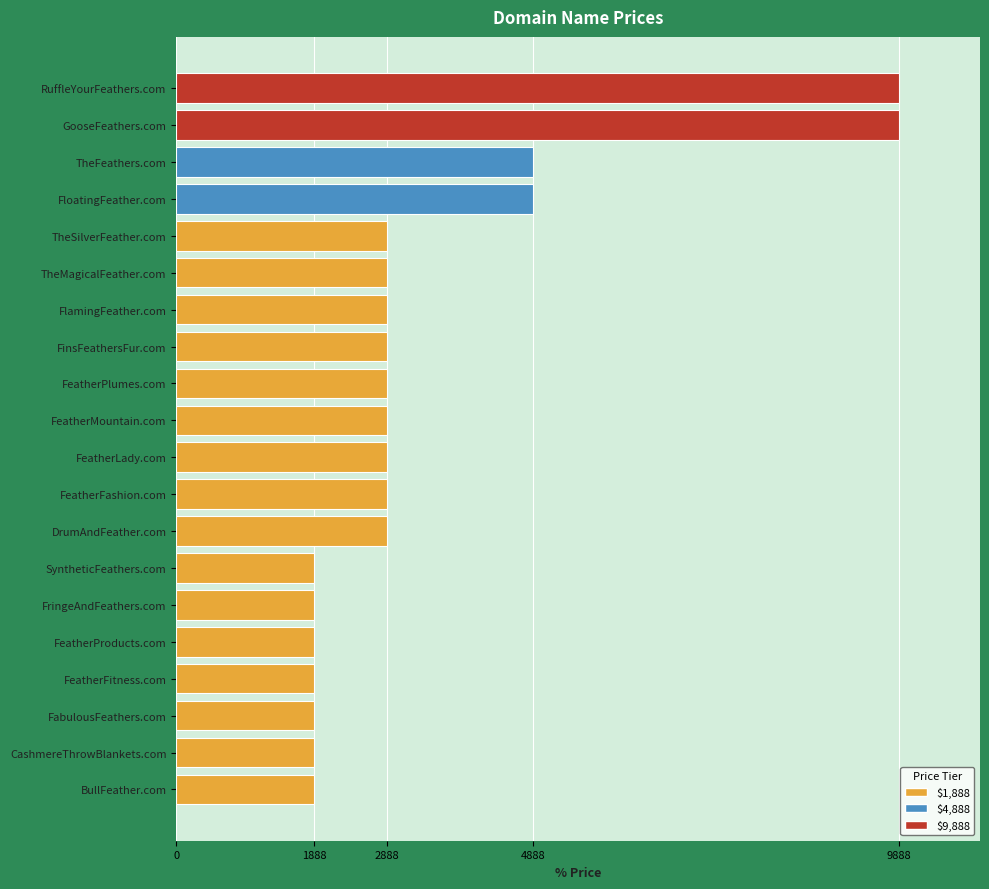

What is the minimum value shown in the chart?

1888